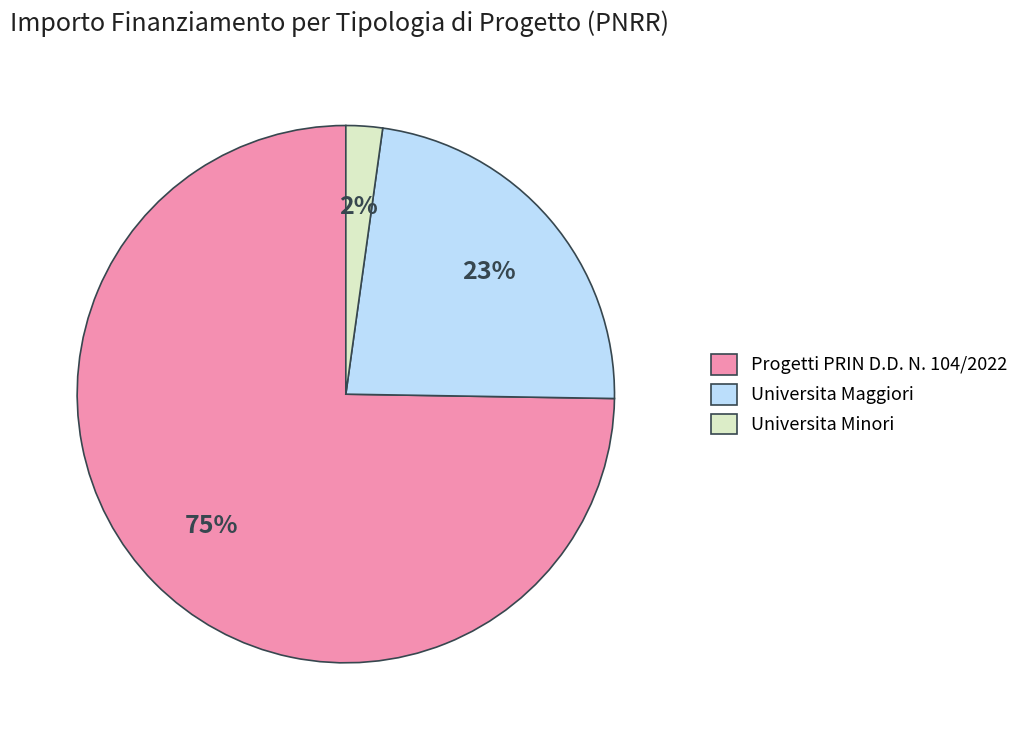

Which category has the biggest portion of the pie?

Progetti PRIN D.D. N. 104/2022